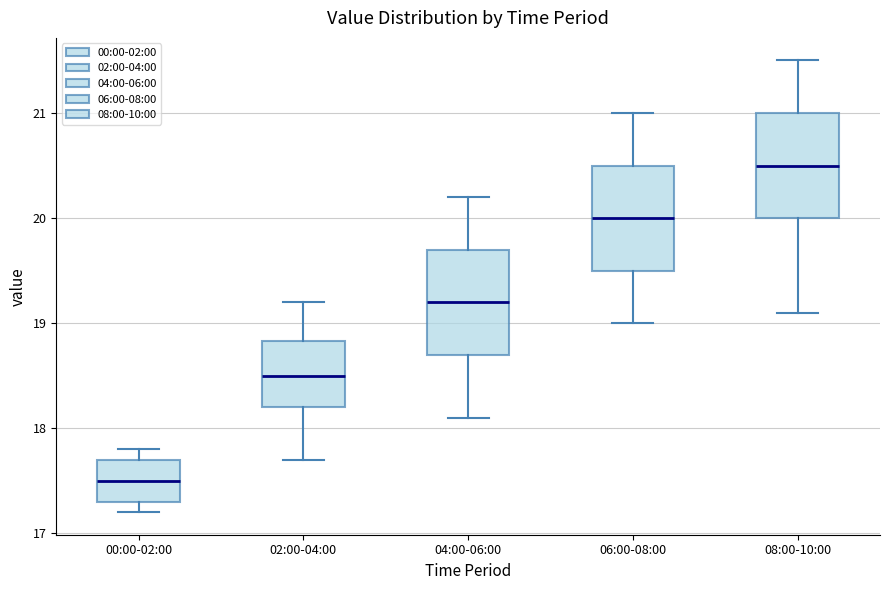

Where does the lower whisker of the box for 06:00-08:00 end on the y-axis? The values are not printed on the chart, so give them approximately, as read against the axis.

19.0